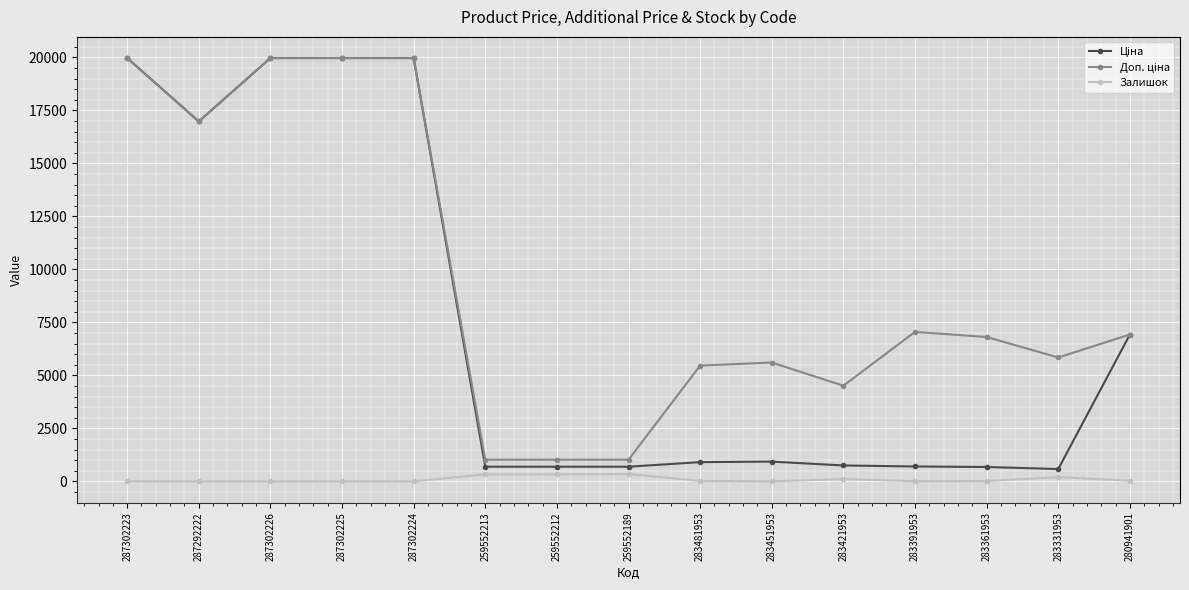

What is the maximum value shown in the chart?

19964.2